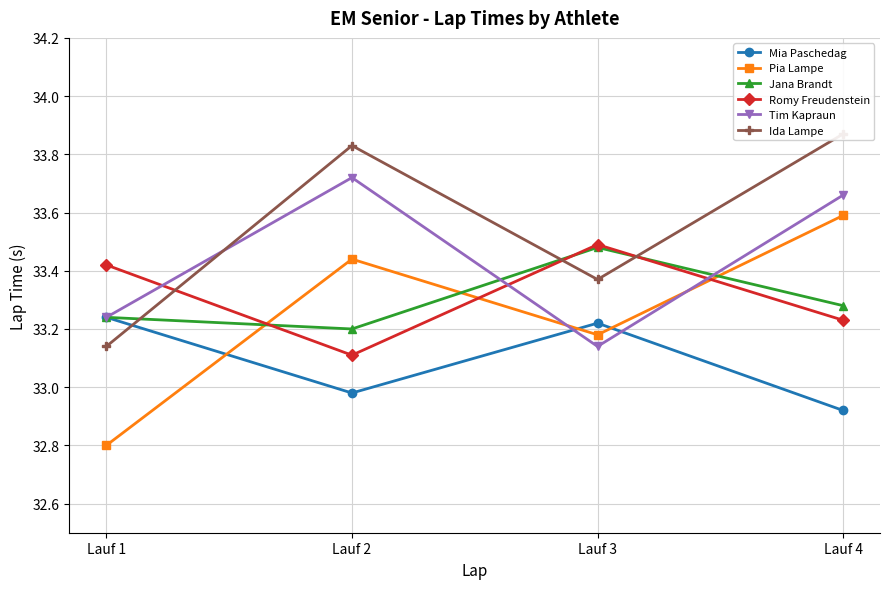

Is it true that Tim Kapraun equals 48.8 at Lauf 4?

False